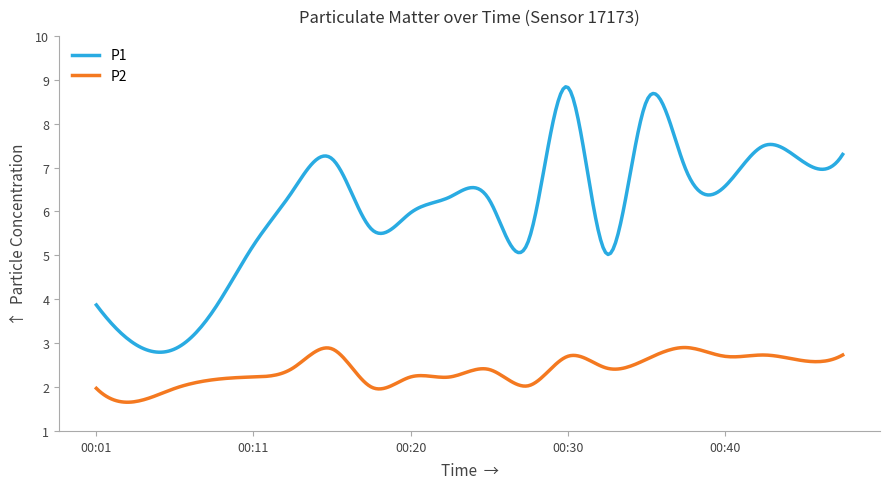

Which series has the largest total across all categories?

P1